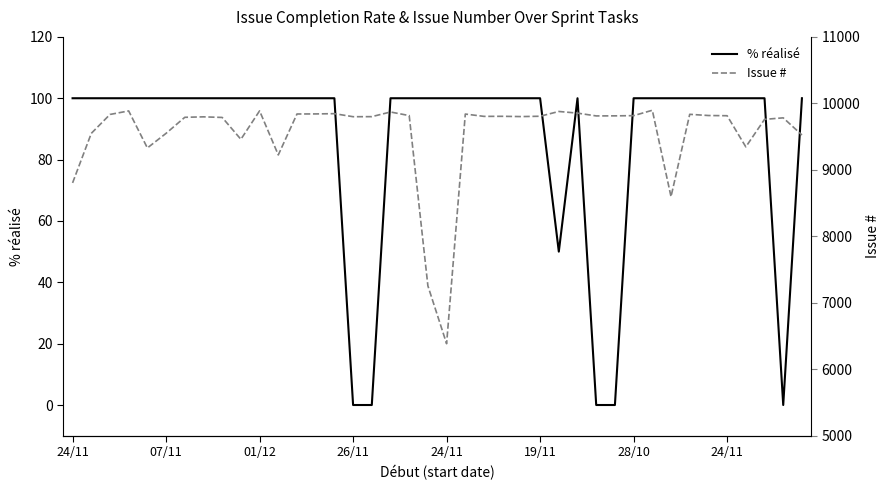

What is the sum of the % réalisé values at 35 and 33?

200